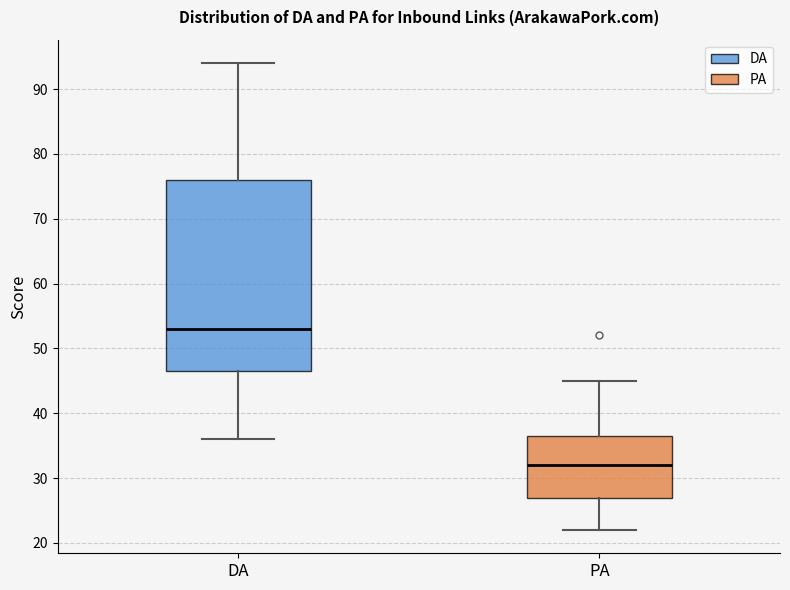

Comparing the boxes themselves (not the whiskers), which one is the tallest?

DA